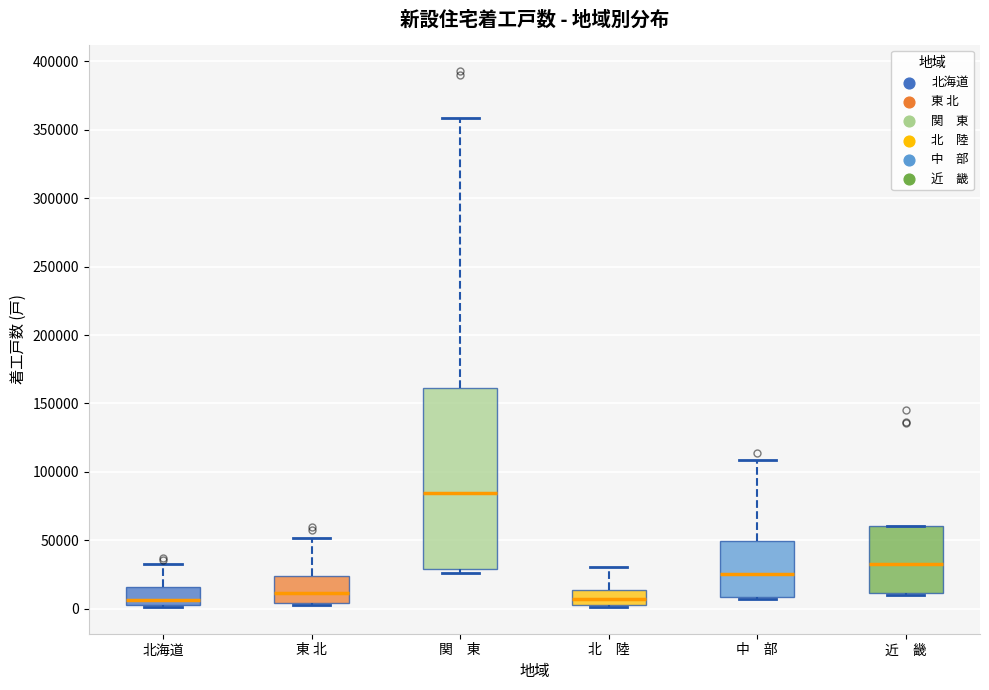

Where does the upper whisker of the box for 北海道 end on the y-axis? The values are not printed on the chart, so give them approximately, as read against the axis.

30000